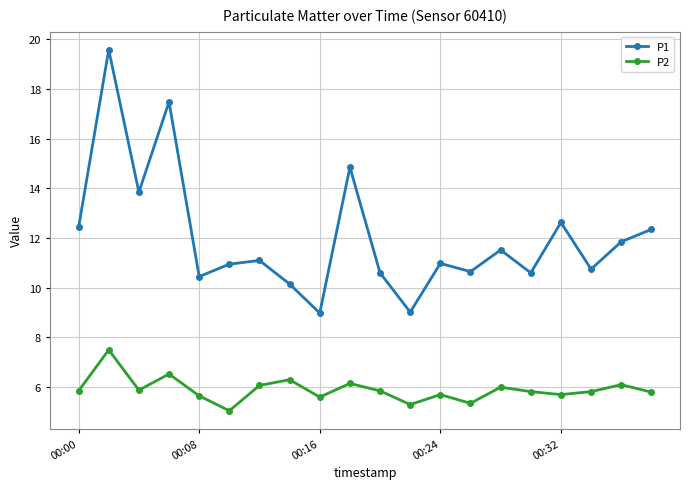

How many interior local peaks does the P1 series have?

7